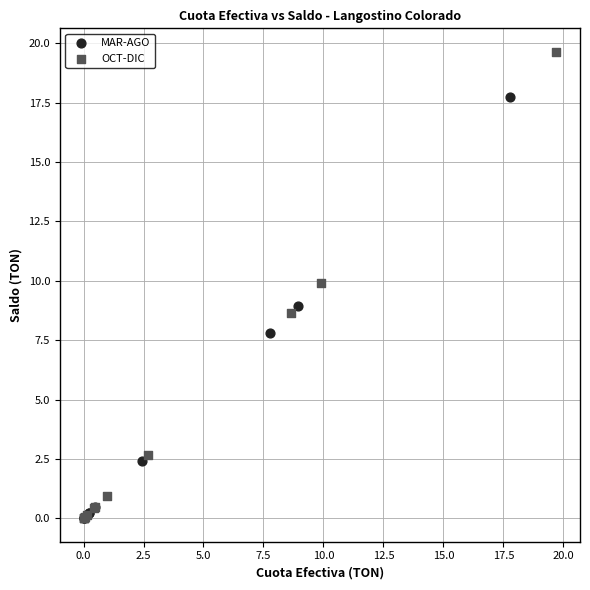

Which series reaches the maximum Y coordinate?

OCT-DIC